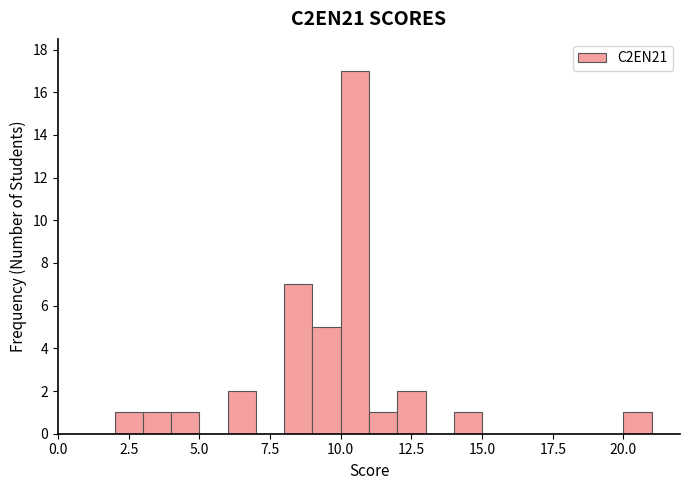

Around what value on the x-axis is the tallest bar? Give the approximate position of its centre, as read against the axis.

10.5